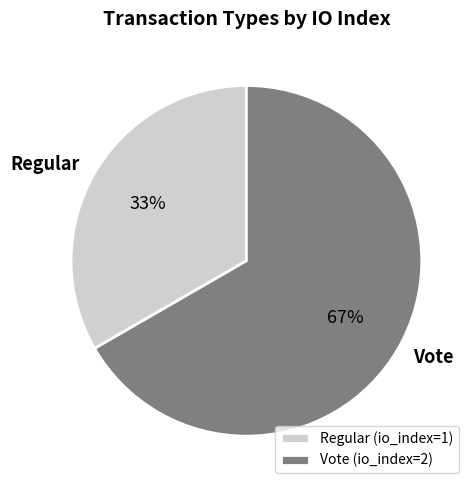

What is the largest slice in the pie chart?

Vote